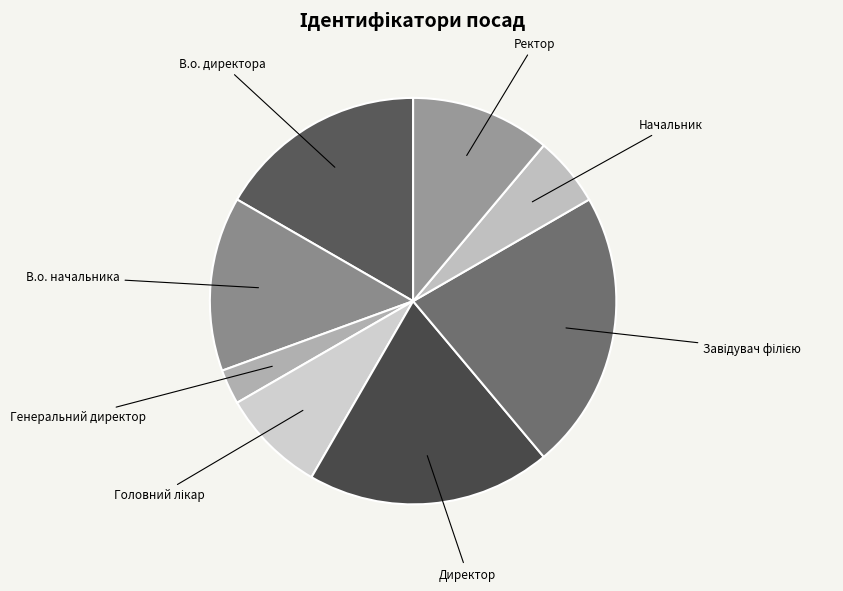

How many slices are in this pie chart?

8